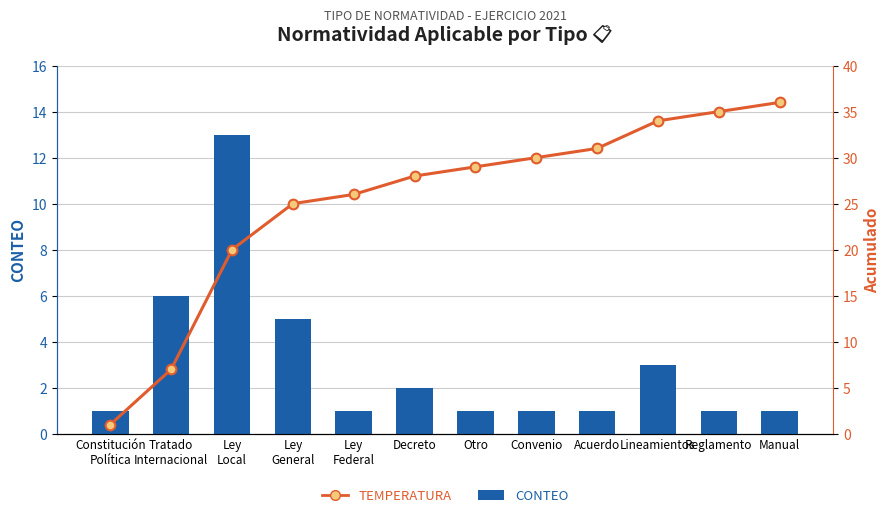

What is the label of the 10th bar from the right?

Ley
Local